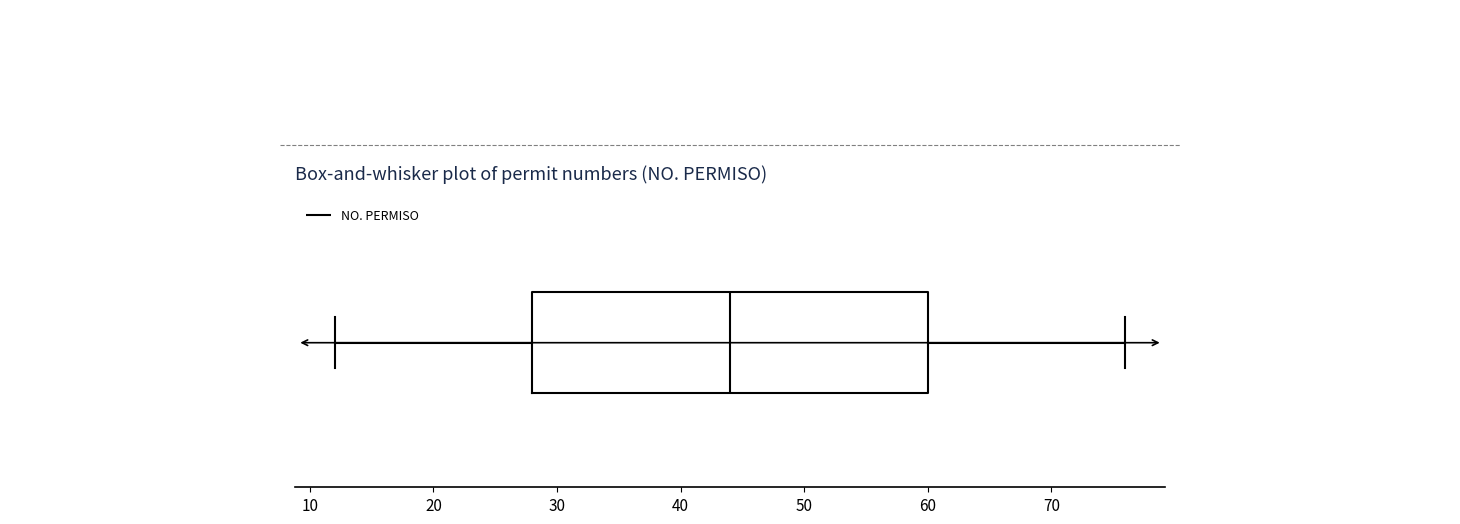

Read this box plot against the x-axis: the position of the median line, the range covered by the box, and the ends of both whiskers. The values are not printed on the chart, so give them approximately, as read against the axis.

median 44, box 28 to 60, whiskers 12 to 76